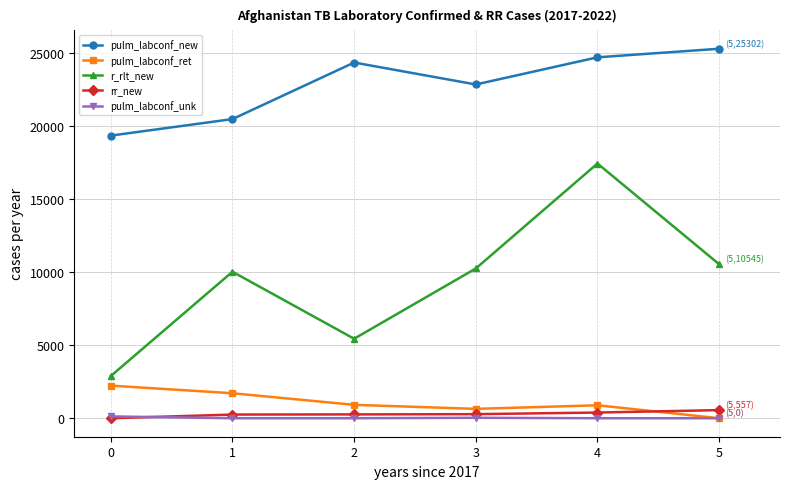

Which category has the highest value across all series?

5